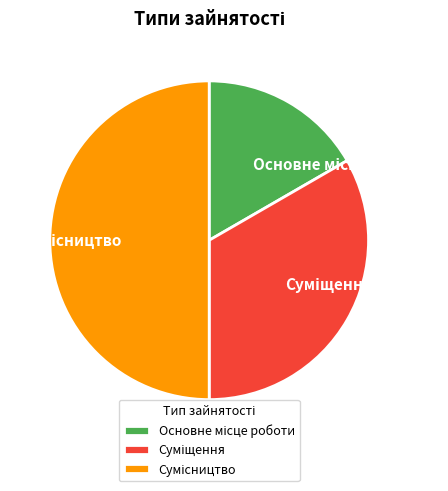

Count the number of slices in the pie.

3